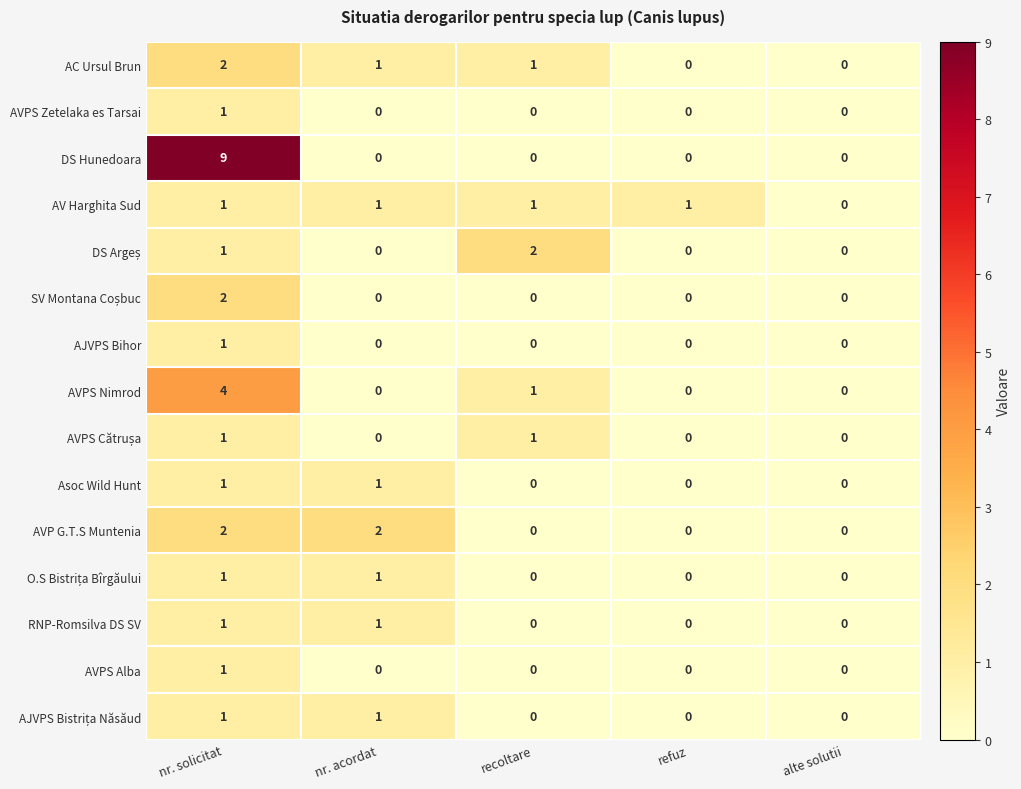

What is the greatest value displayed?

9